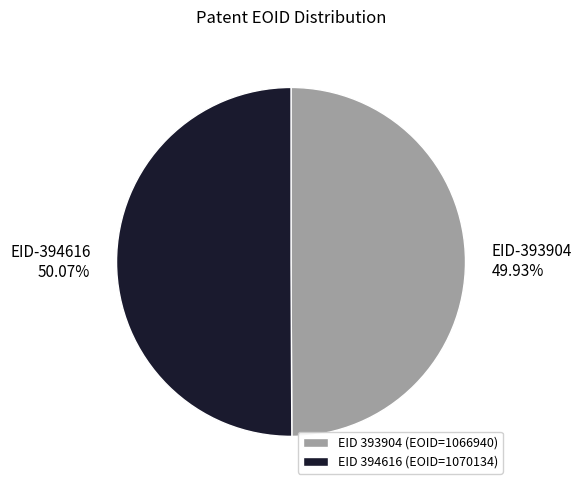

Approximately how many times larger is the value at EID 394616 (EOID=1070134) compared to EID 393904 (EOID=1066940)?

1.0